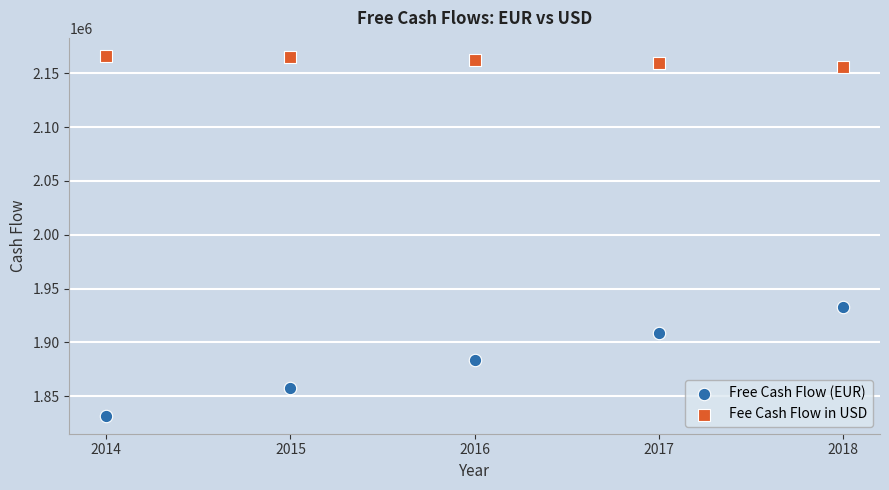

Across all series, what Y value is closest to 1999010?

1933195.1